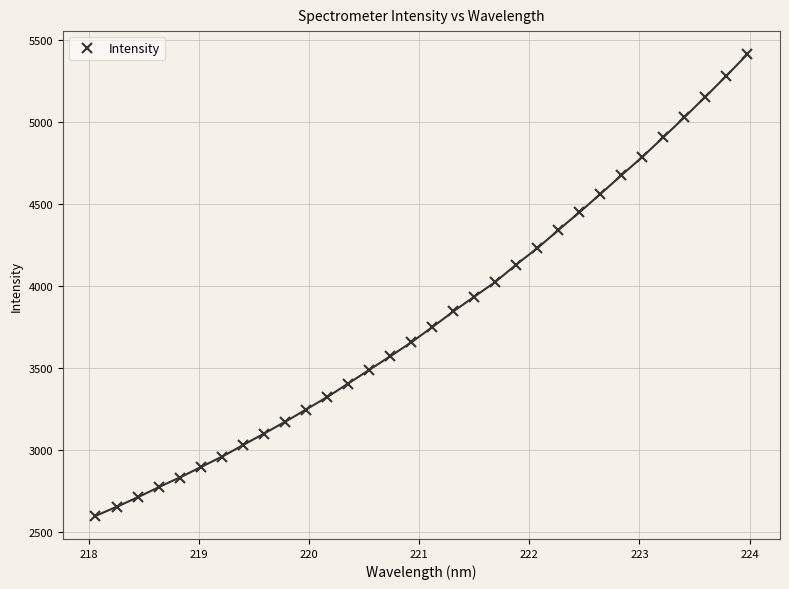

What is the value of the Intensity point at the 8th from the left?

3031.0